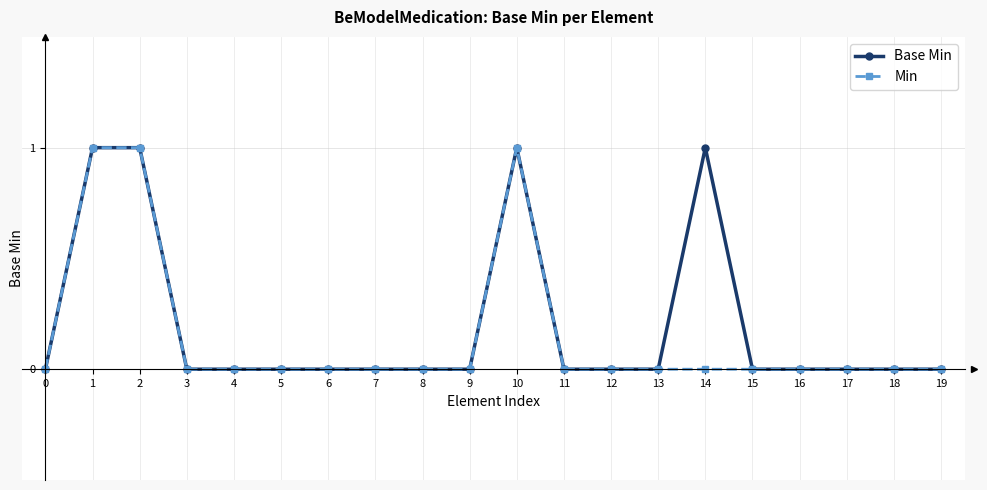

Is the value of Base Min at 8 greater than the value of Min at 1?

No